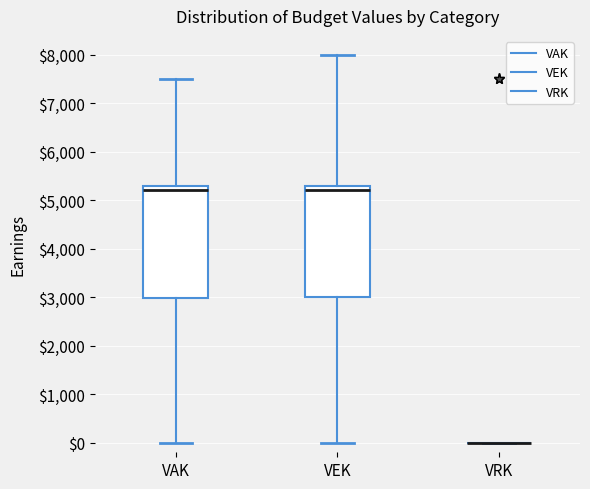

Reading left to right, read every box against the y-axis: the position of its median line, the range the box covers, and the ends of its whiskers. The values are not printed on the chart, so give them approximately, as read against the axis.

VAK: median 5200, box 3000 to 5300, whiskers 0 to 7500
VEK: median 5200, box 3000 to 5300, whiskers 0 to 8000
VRK: box collapsed to a line at 0, whiskers 0 to 0